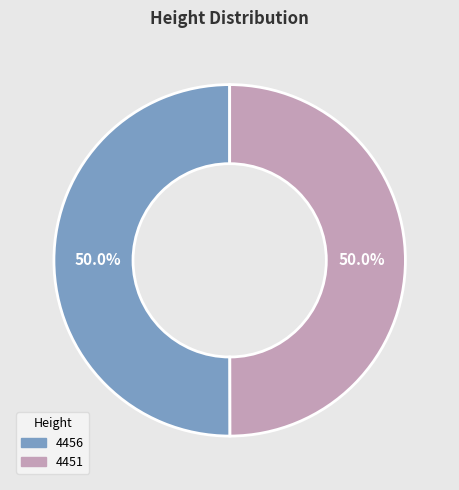

What is the ratio of the value at 4451 to the value at 4456?

1.0